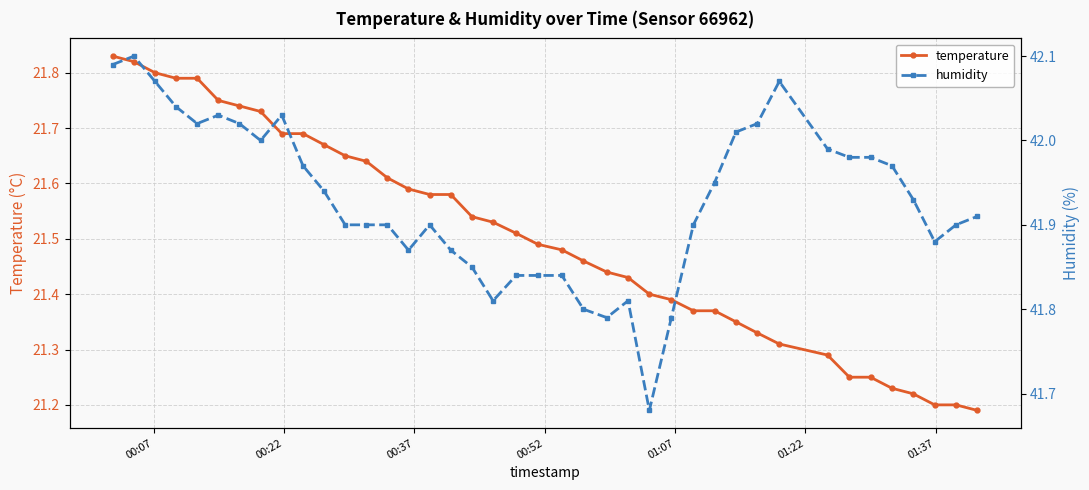

How many temperature values are between 21 and 22?

40